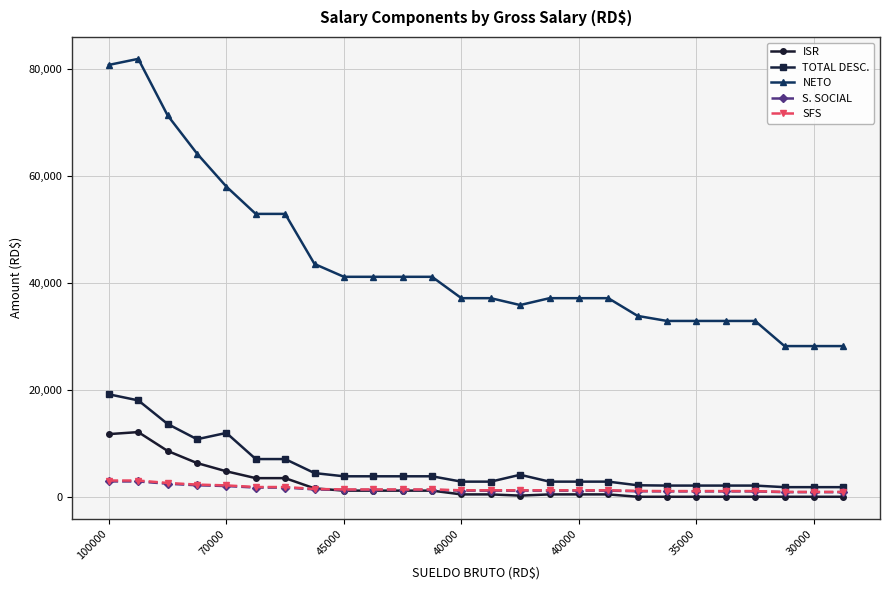

True or false: ISR has more than 0 interior local peaks.

True